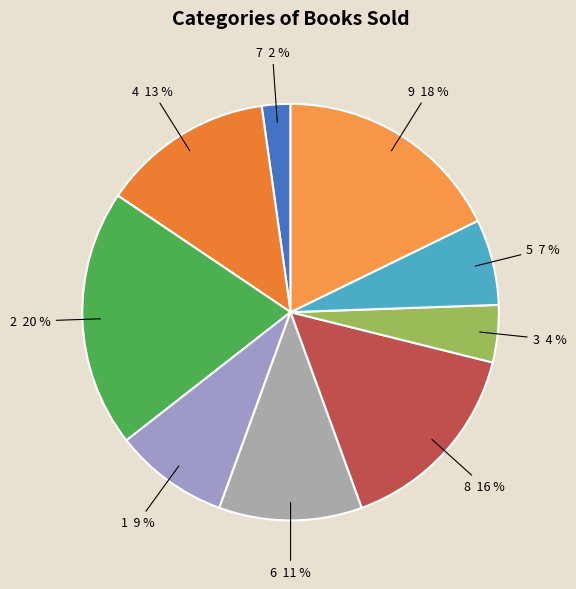

How many segments does this pie chart have?

9